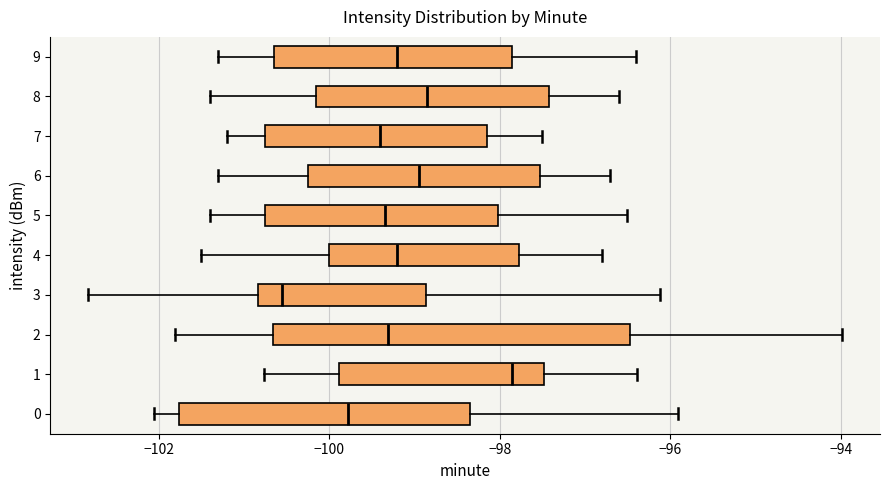

Which box has the furthest to the left median line?

3